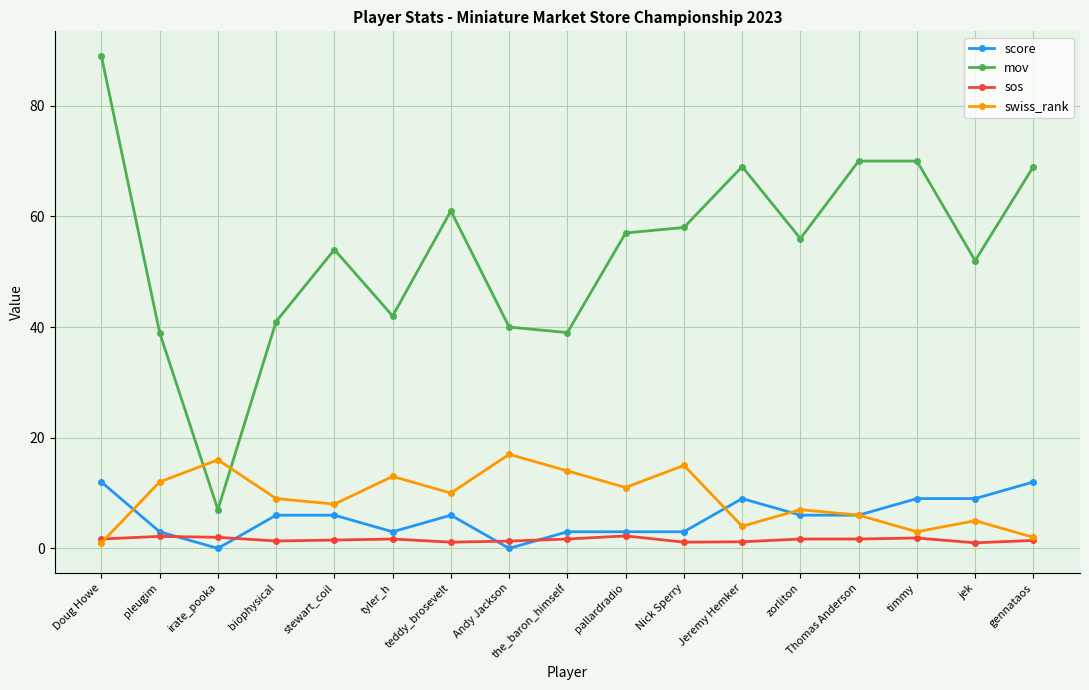

How many lines are shown in the chart?

4